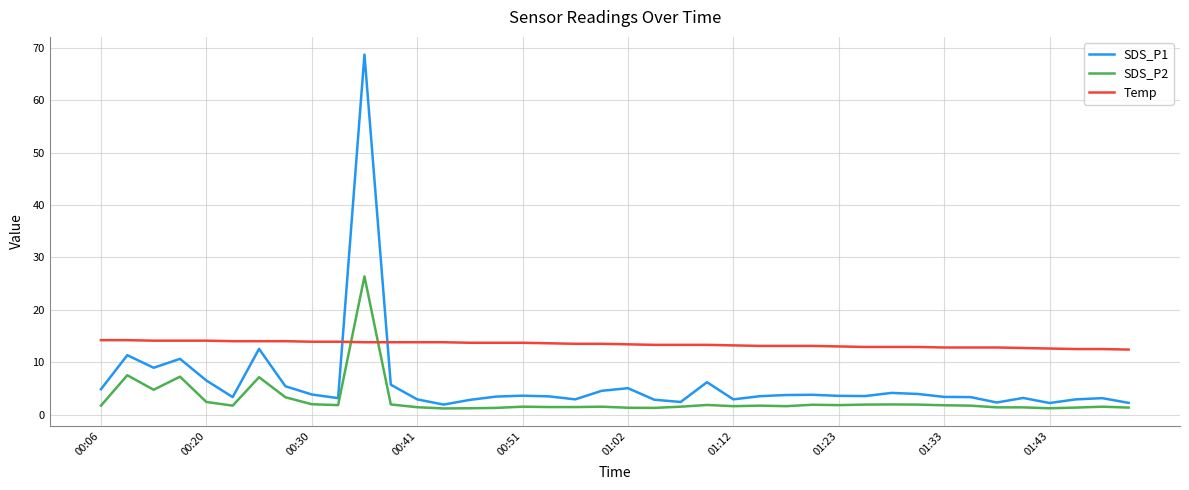

List the series in order of their peak value, highest first.

SDS_P1, SDS_P2, Temp